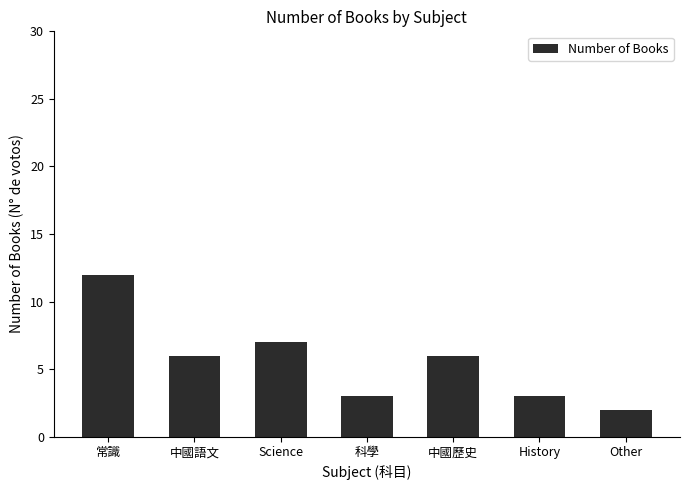

Is it true that the value at Other is 4?

False